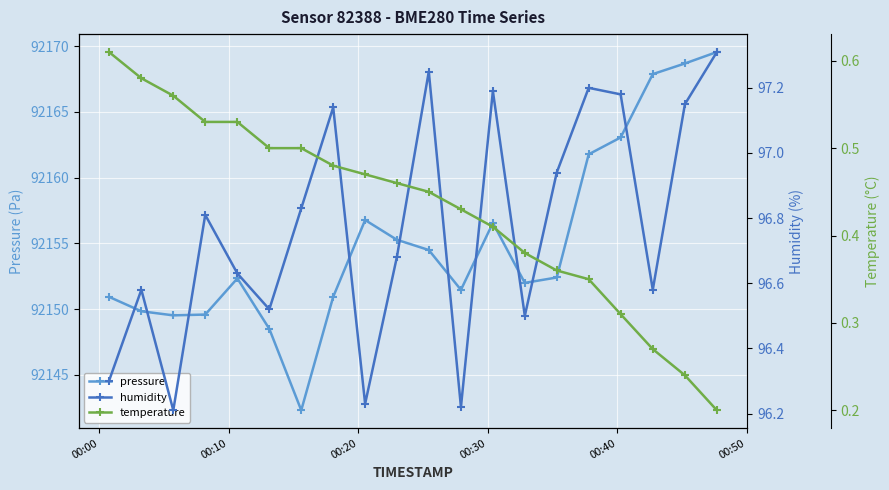

What is the minimum value for pressure?

92142.3